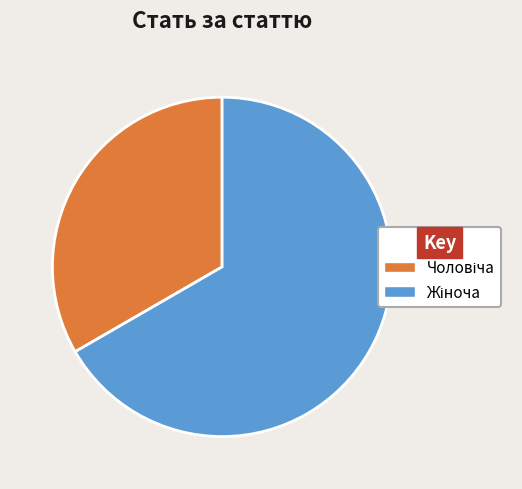

Does any single category account for the majority?

Yes